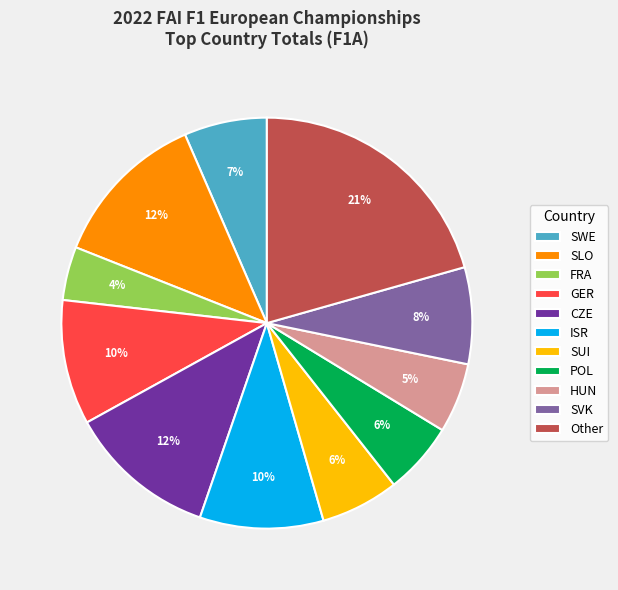

True or false: POL accounts for 19% of the total.

False